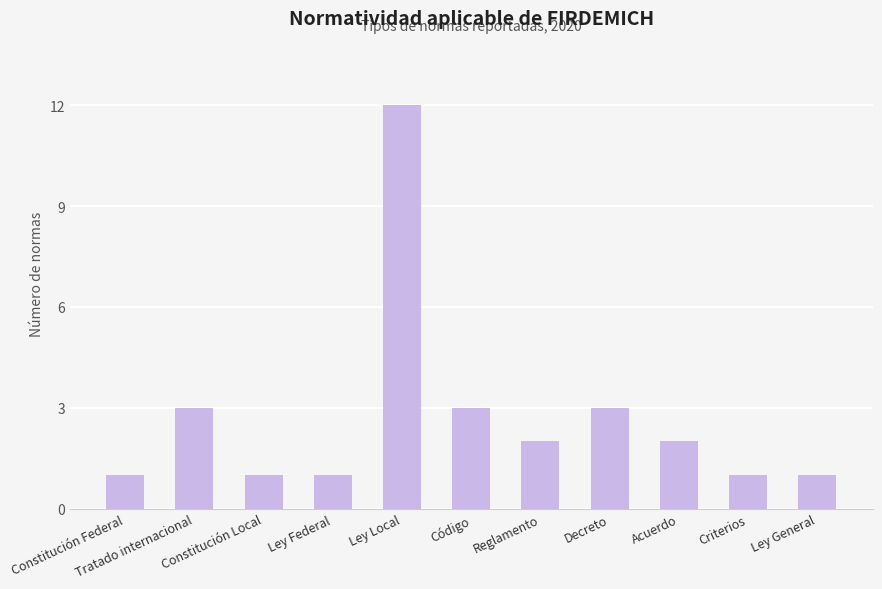

What is the label of the 11th bar from the left?

Ley General